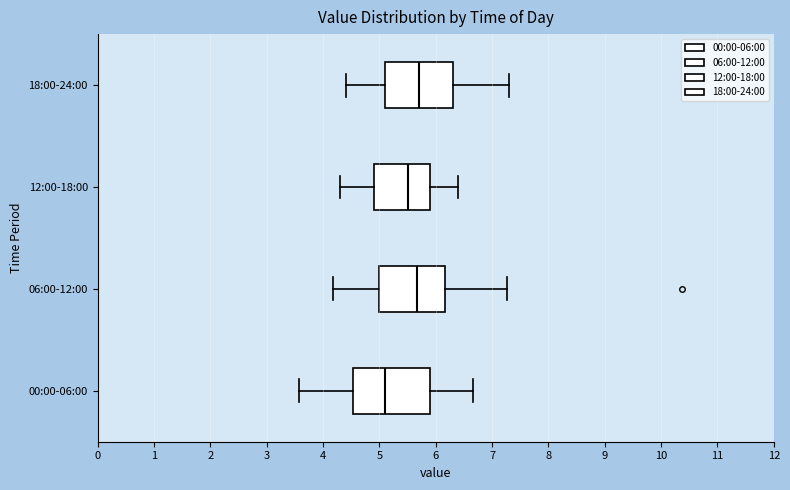

Comparing the boxes themselves (not the whiskers), which one is the widest?

00:00-06:00